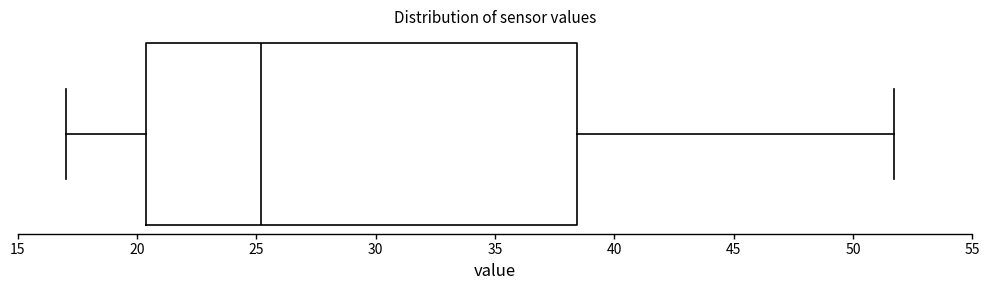

Read this box plot against the x-axis: the position of the median line, the range covered by the box, and the ends of both whiskers. The values are not printed on the chart, so give them approximately, as read against the axis.

median 25.0, box 20.5 to 38.5, whiskers 17.0 to 51.5